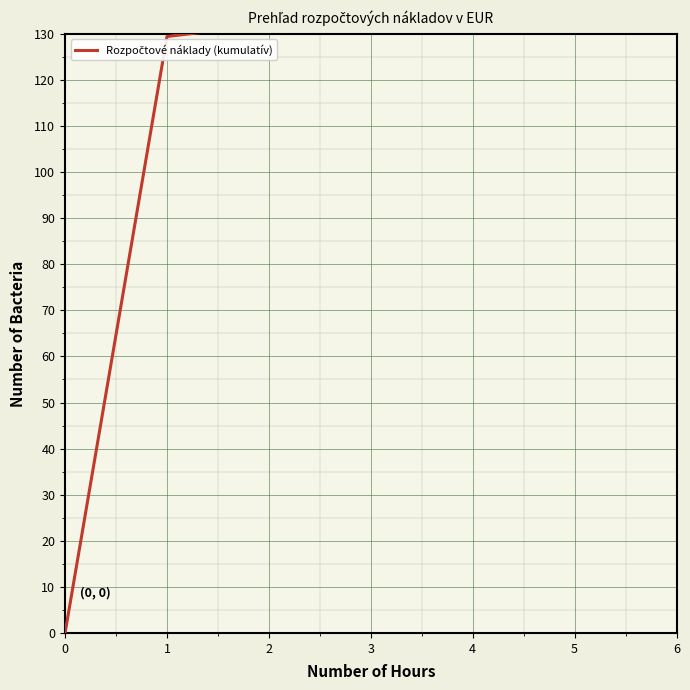

What is the difference between the maximum and second lowest values?

5.9